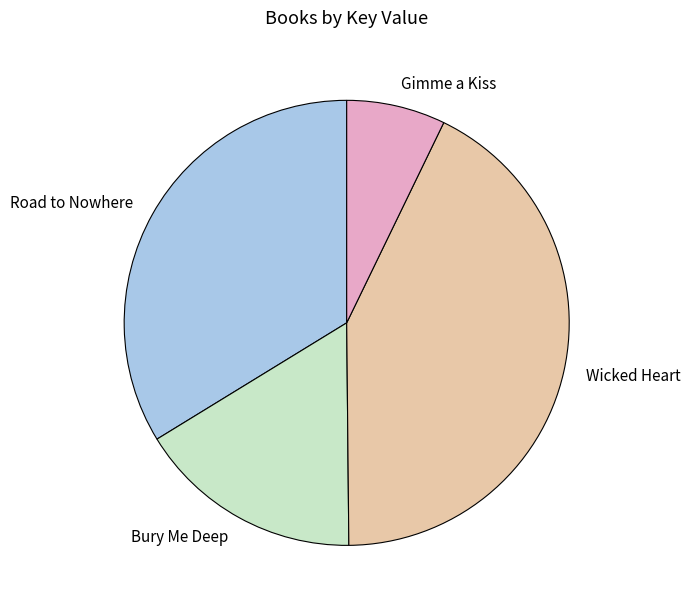

Is the sum of Road to Nowhere and Gimme a Kiss greater than half?

No